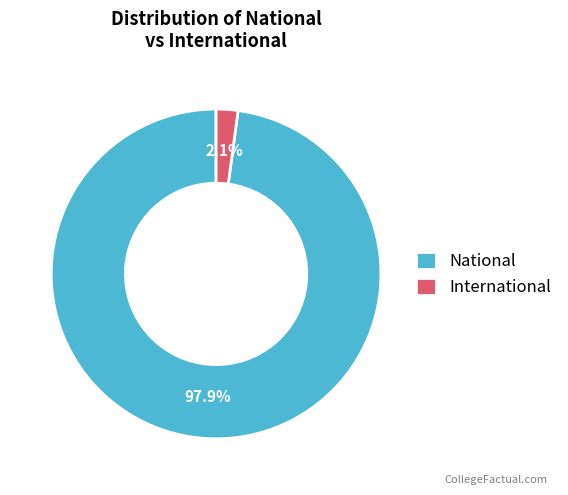

Does National represent more than half of the total?

Yes